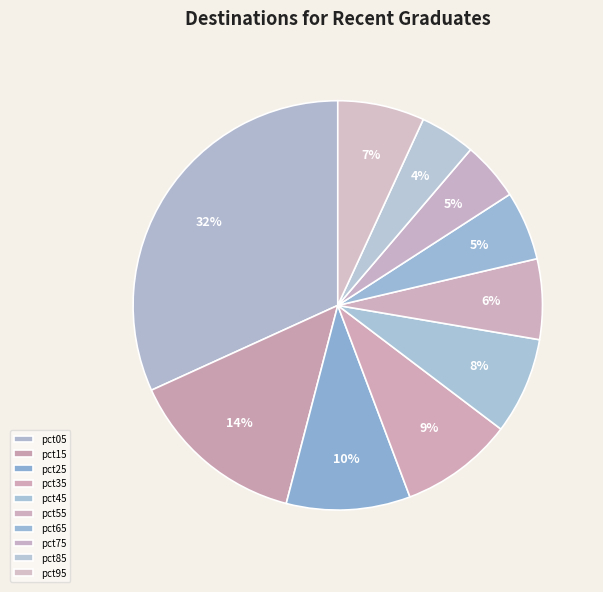

Count the number of slices in the pie.

10